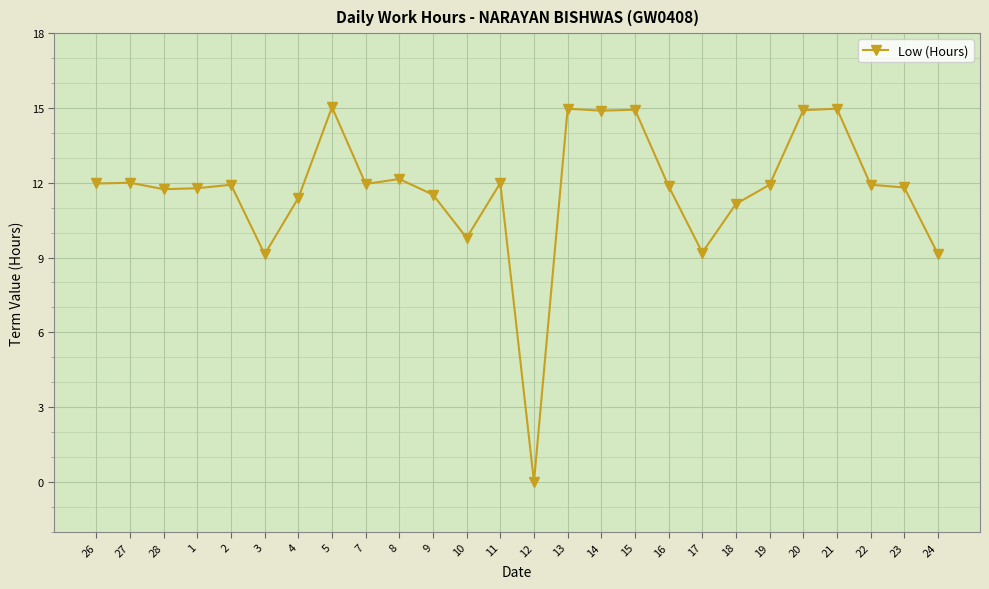

How many lines are shown in the chart?

1